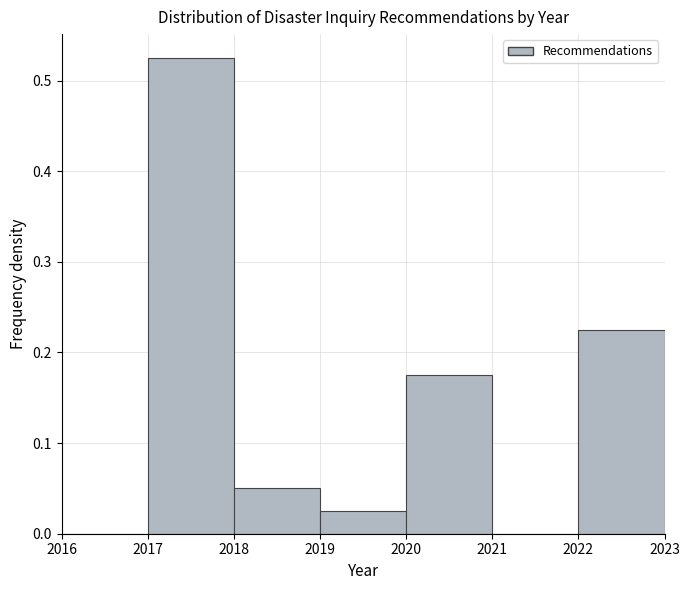

Reading left to right, transcribe this chart: for each bar, give the range it covers on the x-axis and its height. The values are not printed on the chart, so give them approximately, as read against the axis.

2016 to 2017: 0
2017 to 2018: 0.53
2018 to 2019: 0.05
2019 to 2020: 0.03
2020 to 2021: 0.18
2021 to 2022: 0
2022 to 2023: 0.23